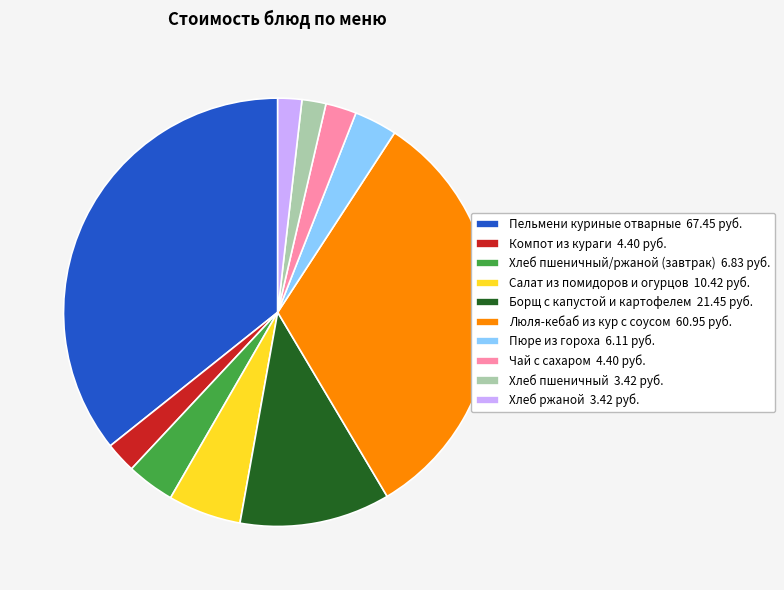

Is it true that Хлеб ржаной 3.42 руб. is 2% of the pie?

True